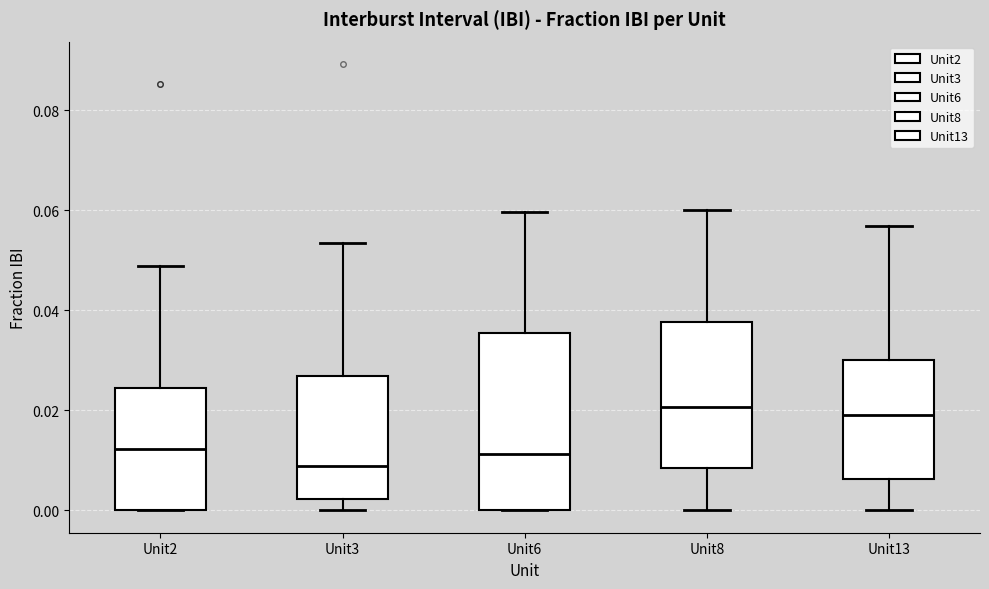

Which box is the tallest, from its lower edge to its upper edge?

Unit6